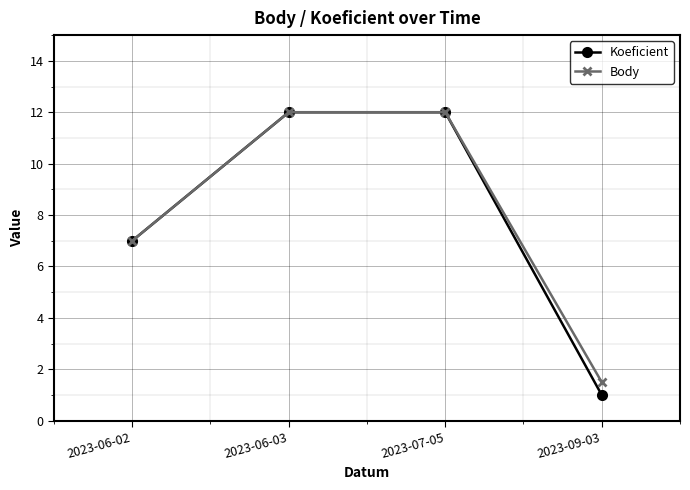

The value of Body at 2023-07-05 is 16.4. True or false?

False